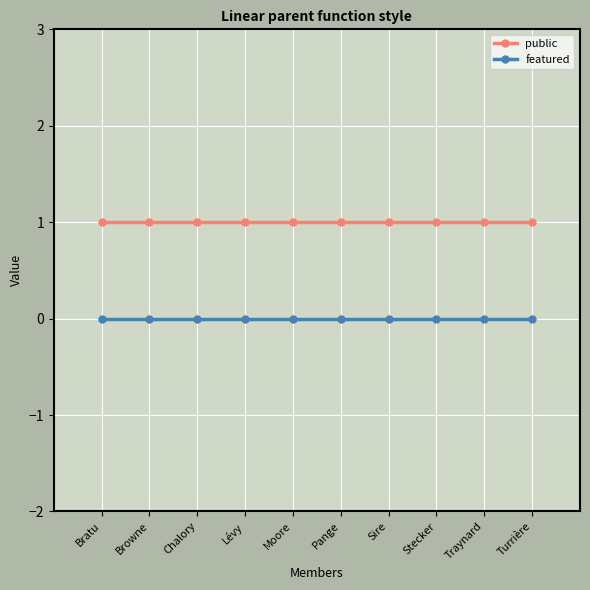

Which series has the largest total across all categories?

public